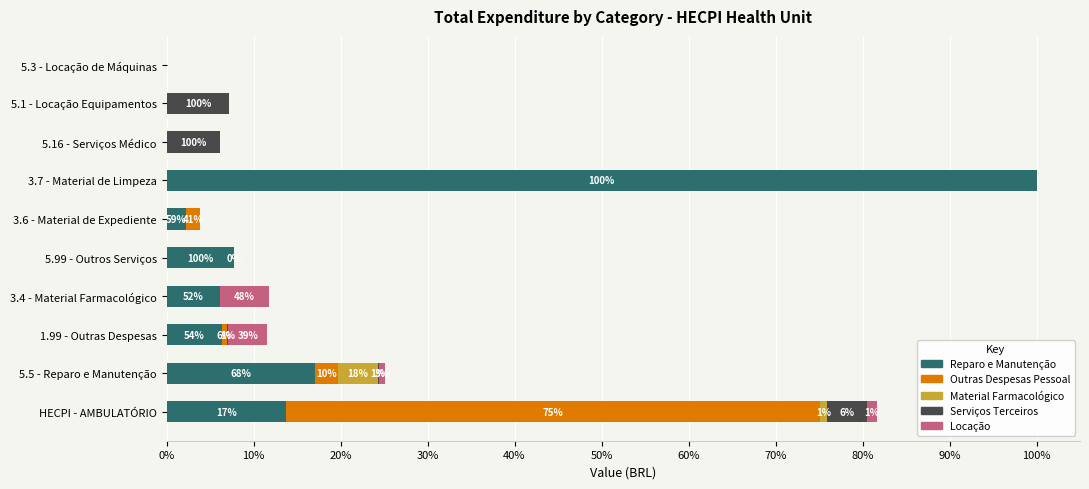

What are all the series names shown in the legend?

Reparo e Manutenção, Outras Despesas Pessoal, Material Farmacológico, Serviços Terceiros, Locação